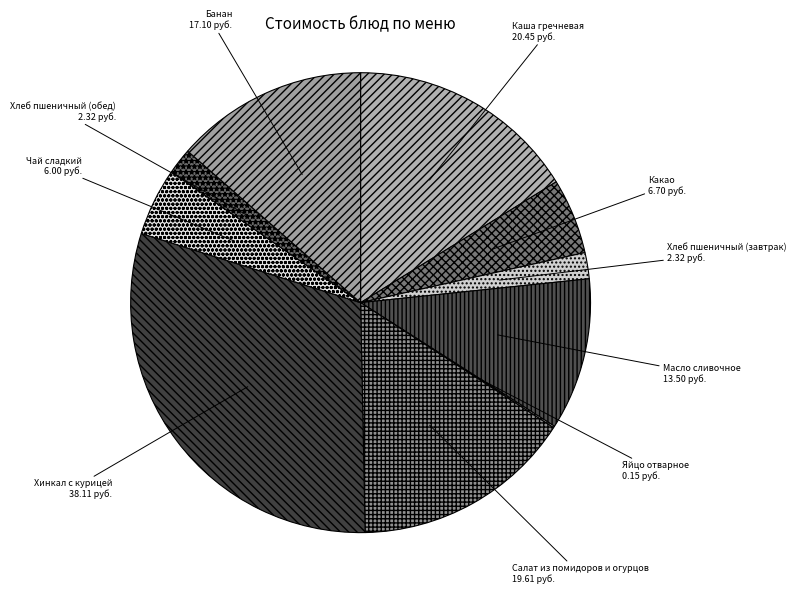

Which slice is the largest?

Хинкал с курицей